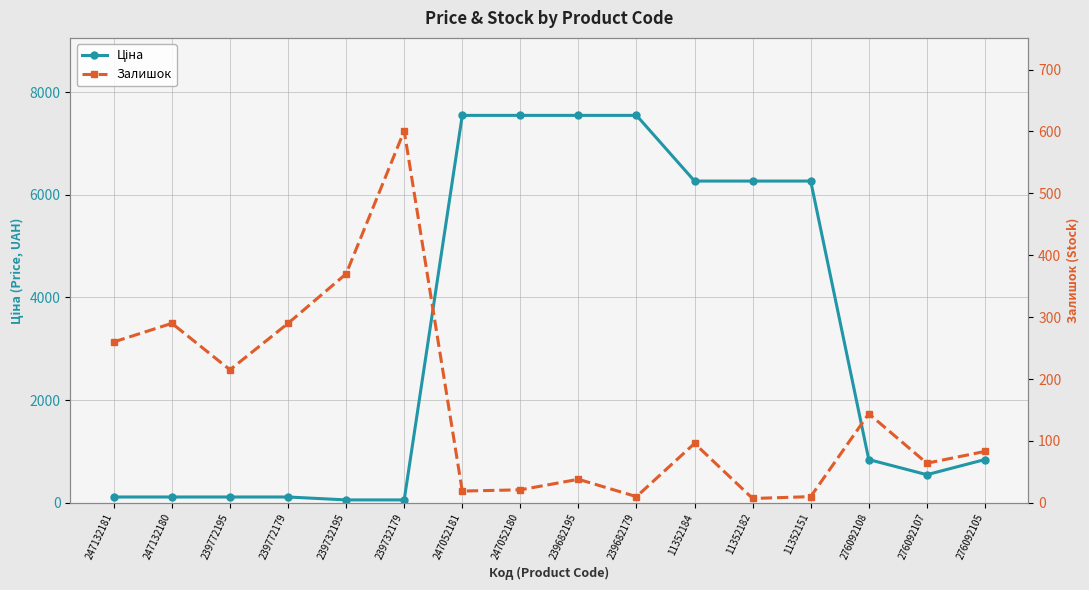

Is the value of Залишок at 11352184 greater than the value of Ціна at 247052180?

No